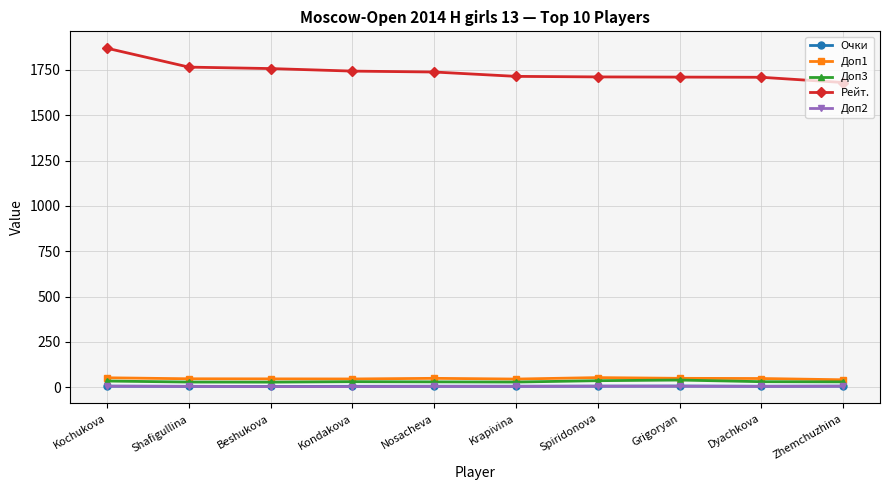

How many data points in Доп1 are above 48?

5